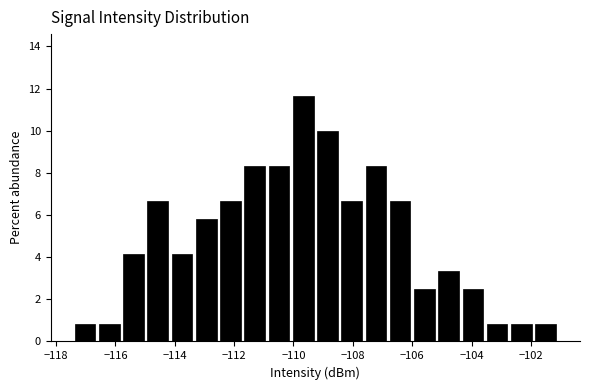

Reading left to right, list every bar in this chart as the range it spans on the x-axis followed by its height. Neither the bar edges nor the heights are printed on the chart, so give them approximately, as read against the axes.

-117.4 to -116.6: 0.8
-116.6 to -115.8: 0.8
-115.8 to -115.0: 4.2
-115.0 to -114.2: 6.6
-114.2 to -113.4: 4.2
-113.4 to -112.6: 5.8
-112.6 to -111.8: 6.6
-111.8 to -110.8: 8.4
-110.8 to -110.0: 8.4
-110.0 to -109.2: 11.6
-109.2 to -108.4: 10.0
-108.4 to -107.6: 6.6
-107.6 to -106.8: 8.4
-106.8 to -106.0: 6.6
-106.0 to -105.2: 2.6
-105.2 to -104.4: 3.4
-104.4 to -103.6: 2.6
-103.6 to -102.8: 0.8
-102.8 to -102.0: 0.8
-102.0 to -101.0: 0.8